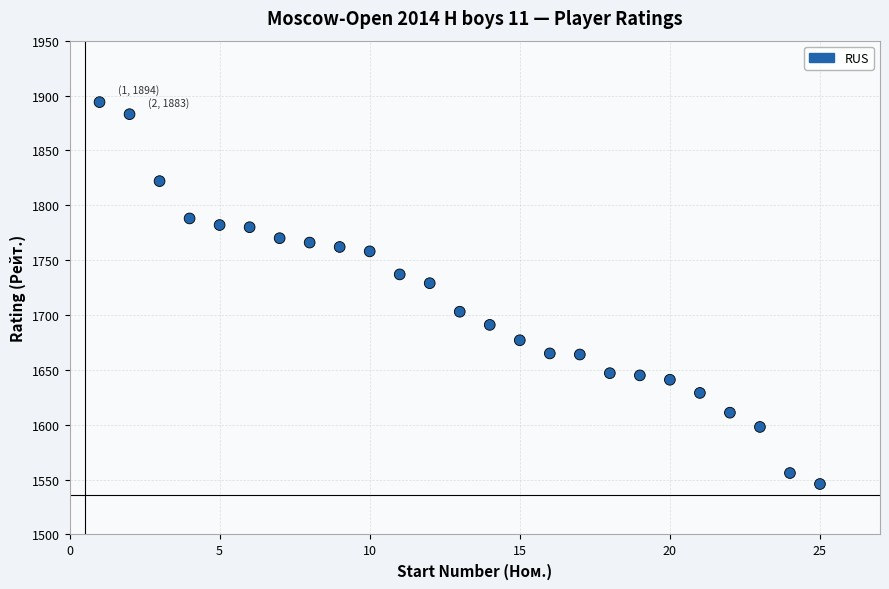

What is the range of X values (max minus min)?

24